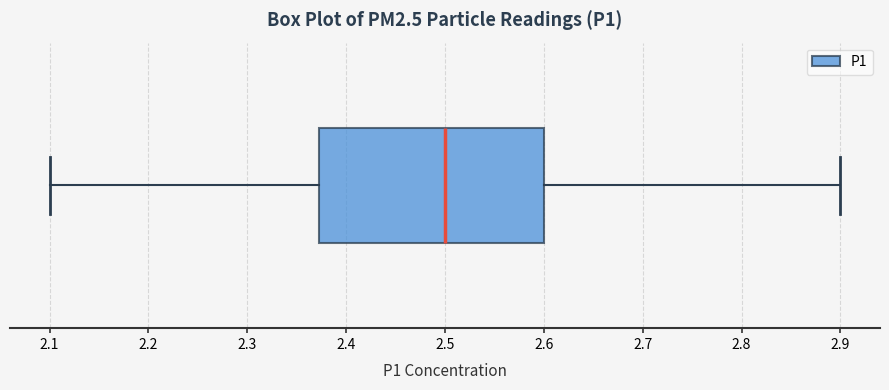

Where does the median line of the box sit on the x-axis? The values are not printed on the chart, so give them approximately, as read against the axis.

2.50